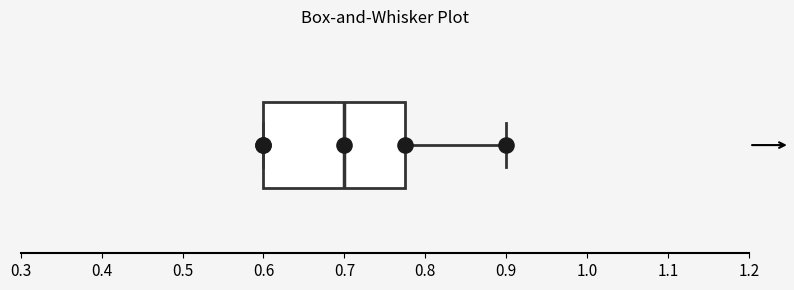

Where is the left edge of the box on the x-axis? The values are not printed on the chart, so give them approximately, as read against the axis.

0.60